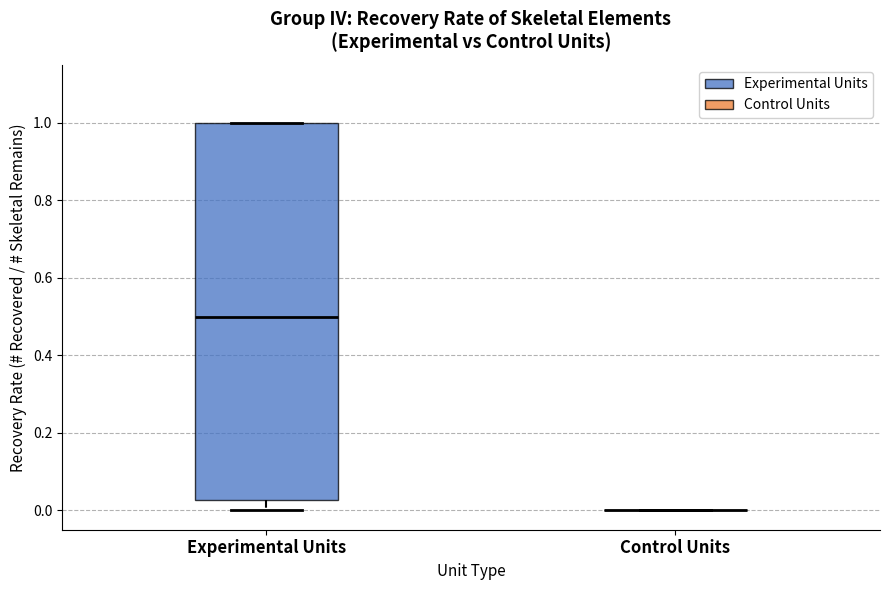

Reading left to right, transcribe this box plot: for each box, give where its median line is, the range the box spans, and where its two whiskers end, as read against the y-axis. The values are not printed on the chart, so give them approximately, as read against the axis.

Experimental Units: median 0.50, box 0.02 to 1.00, whiskers 0.00 to 1.00
Control Units: box collapsed to a line at 0.00, whiskers 0.00 to 0.00